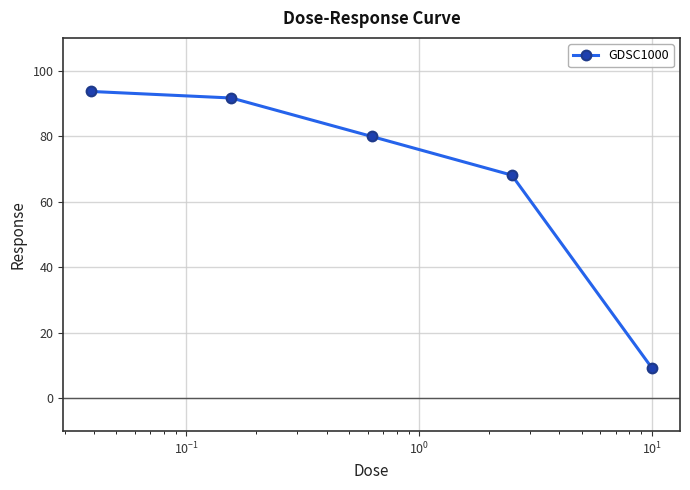

What is the greatest value displayed?

93.7